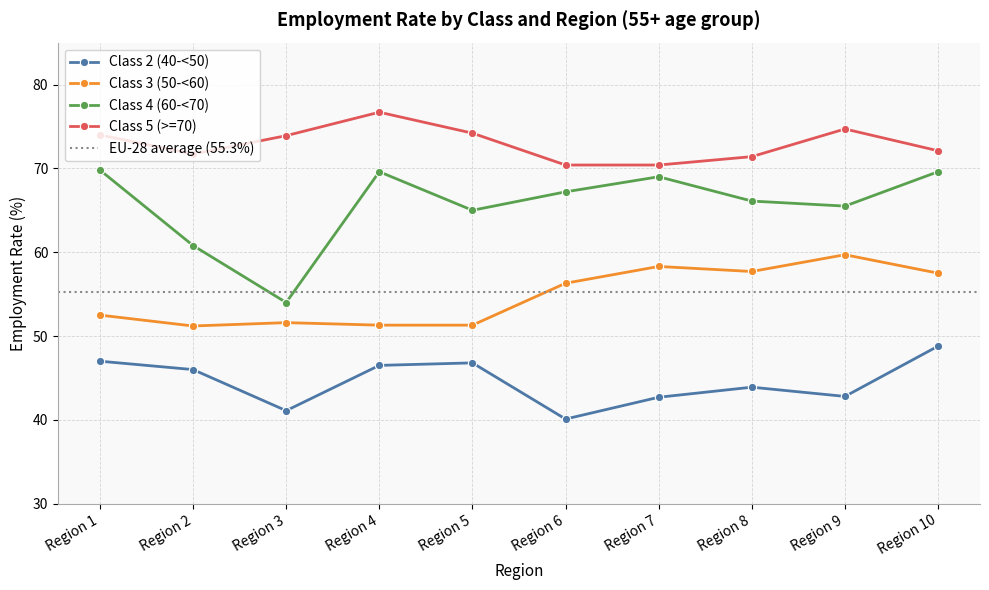

At which label does Class 5 (>=70) first exceed 73?

Region 1